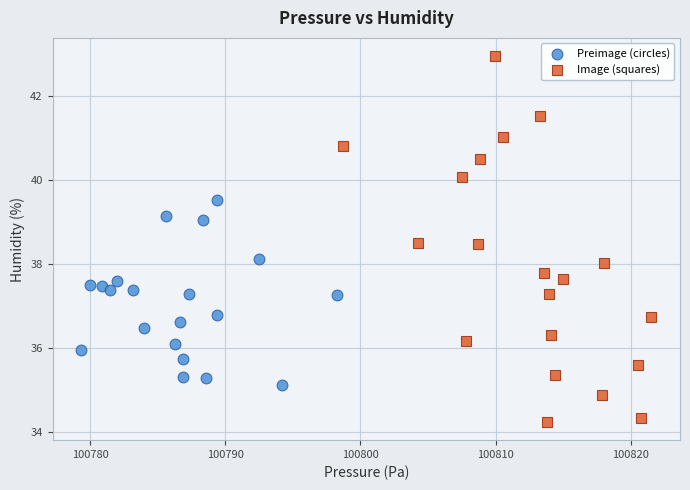

Which series reaches the maximum Y coordinate?

Image (squares)